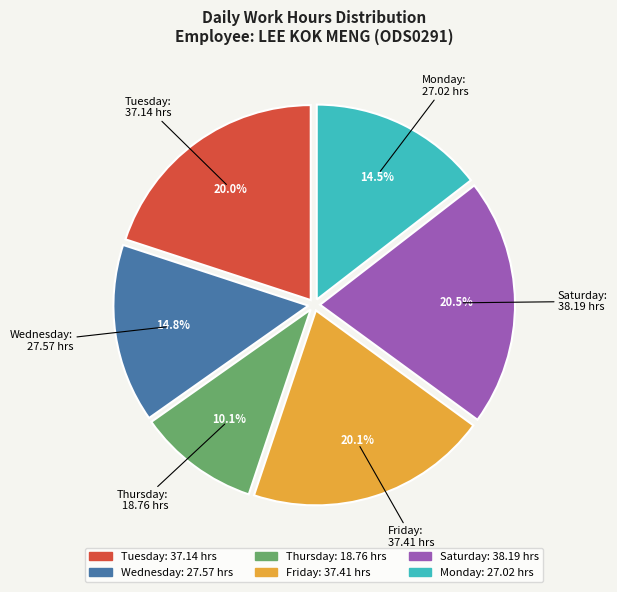

Is the sum of Monday and Tuesday greater than half?

No